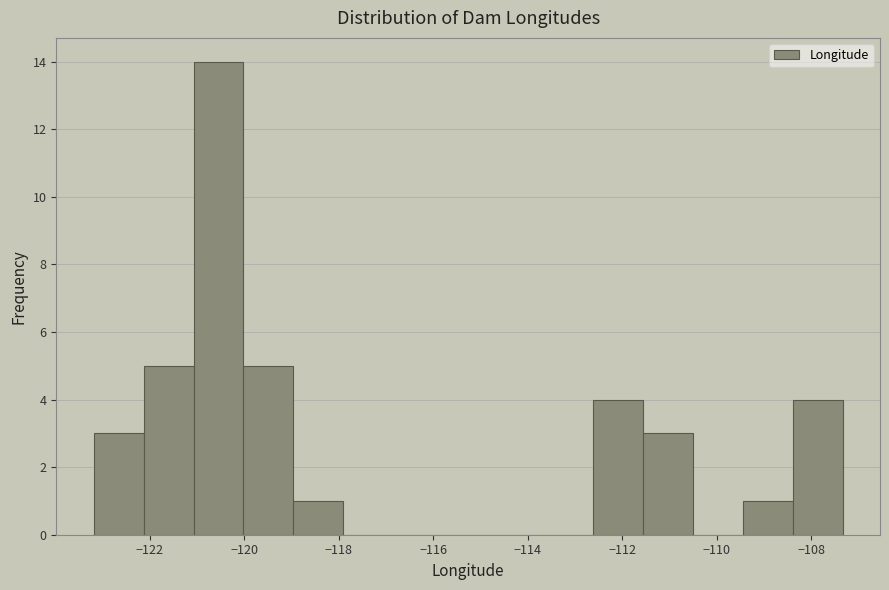

Over which range of the x-axis is the bar tallest?

-121.0 to -120.0